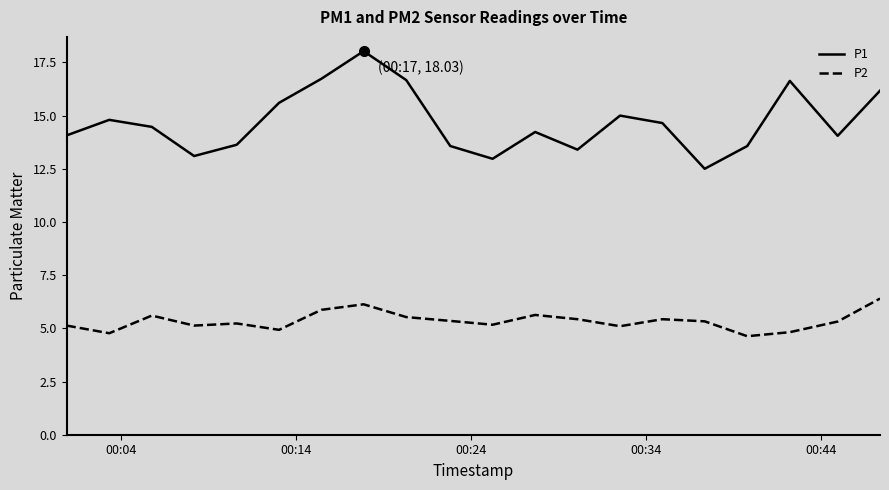

What is the lowest value of the P2 series?

4.6